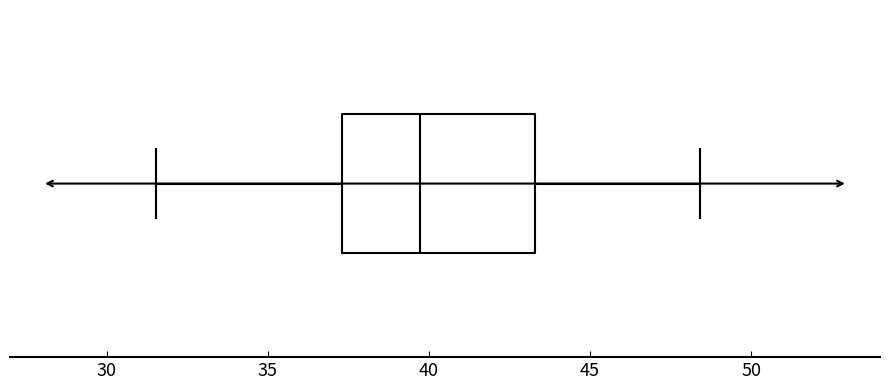

Transcribe this box plot: give where the median line is, the range the box spans, and where the two whiskers end, as read against the x-axis. The values are not printed on the chart, so give them approximately, as read against the axis.

median 39.5, box 37.5 to 43.5, whiskers 31.5 to 48.5